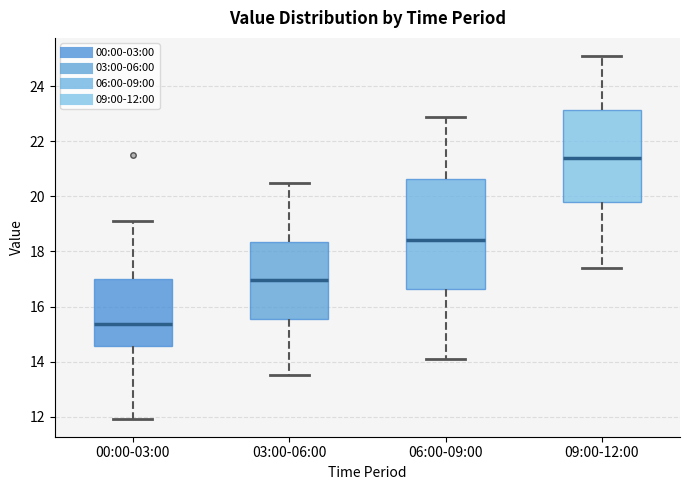

Reading left to right, read every box against the y-axis: the position of its median line, the range the box covers, and the ends of its whiskers. The values are not printed on the chart, so give them approximately, as read against the axis.

00:00-03:00: median 15.4, box 14.6 to 17.0, whiskers 12.0 to 19.2
03:00-06:00: median 17.0, box 15.6 to 18.4, whiskers 13.6 to 20.6
06:00-09:00: median 18.4, box 16.6 to 20.6, whiskers 14.2 to 23.0
09:00-12:00: median 21.4, box 19.8 to 23.2, whiskers 17.4 to 25.2